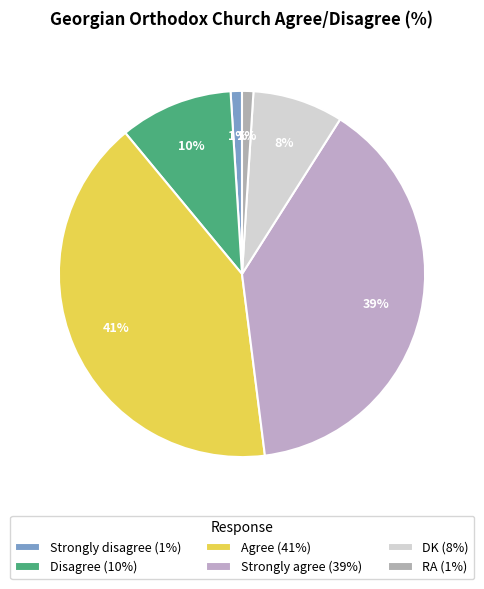

Rank the categories by value from highest to lowest.

Agree, Strongly agree, Disagree, DK, Strongly disagree, RA